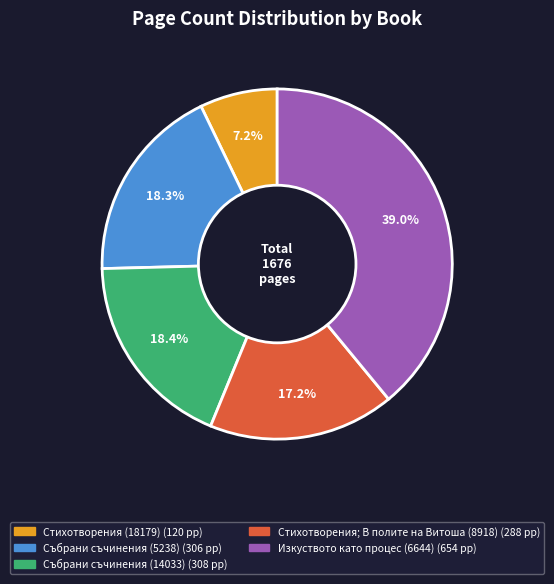

Which has a higher value, Събрани съчинения (5238) or Стихотворения; В полите на Витоша (8918)?

Събрани съчинения (5238)